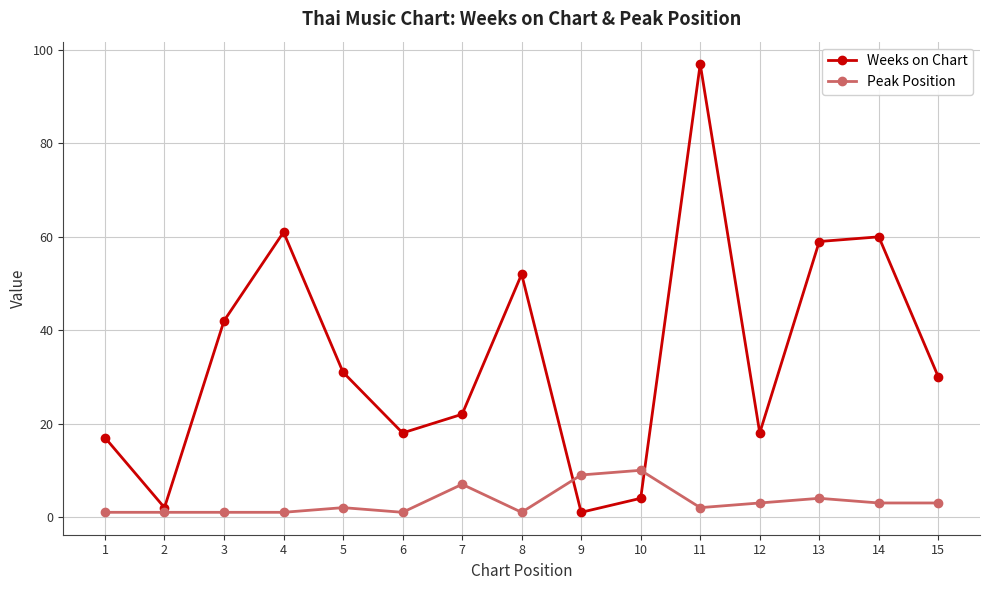

Is this an area chart (filled region under the line)?

No